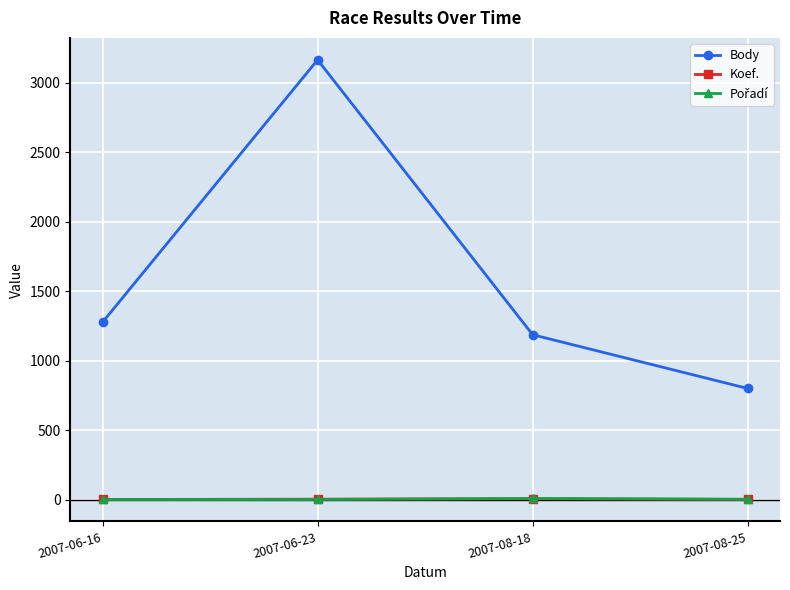

Does the chart display data point markers on the line(s)?

Yes